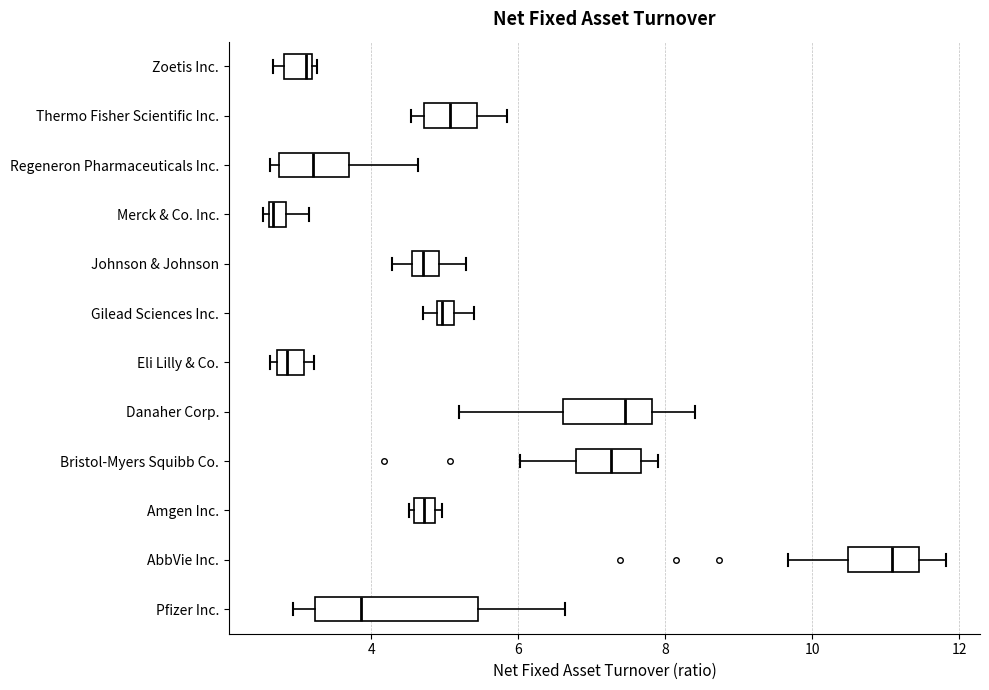

Where is the left edge of the box for Eli Lilly & Co. on the x-axis? The values are not printed on the chart, so give them approximately, as read against the axis.

2.8